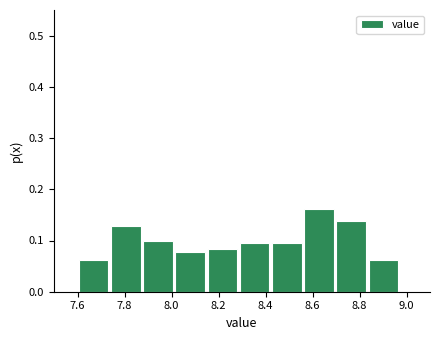

Over which range of the x-axis is the bar tallest?

8.56 to 8.70